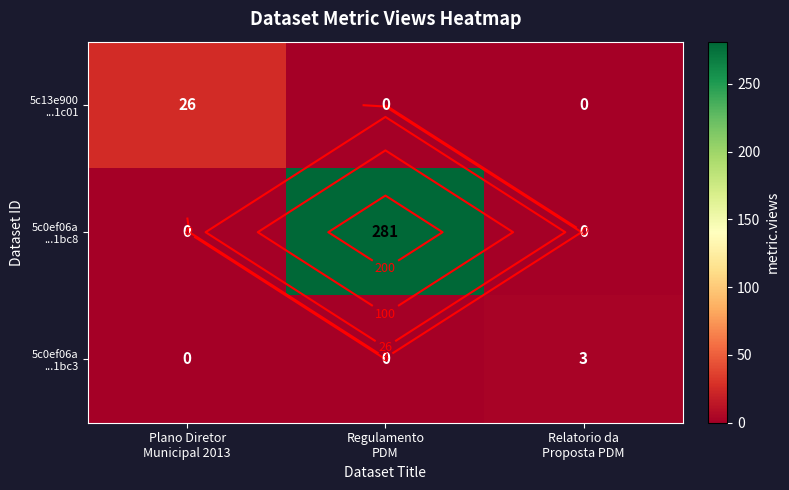

Which category has the lowest value in the 5c13e900 ...1c01 series?

Regulamento PDM